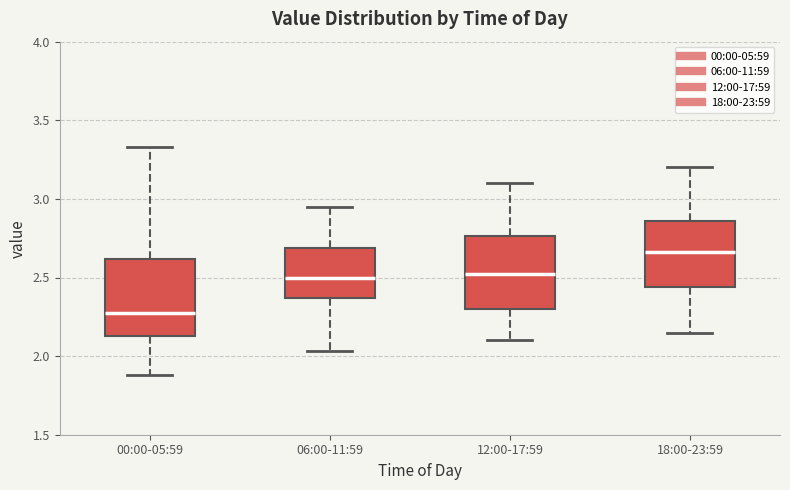

Reading left to right, read every box against the y-axis: the position of its median line, the range the box covers, and the ends of its whiskers. The values are not printed on the chart, so give them approximately, as read against the axis.

00:00-05:59: median 2.30, box 2.15 to 2.60, whiskers 1.90 to 3.35
06:00-11:59: median 2.50, box 2.35 to 2.70, whiskers 2.05 to 2.95
12:00-17:59: median 2.55, box 2.30 to 2.75, whiskers 2.10 to 3.10
18:00-23:59: median 2.65, box 2.45 to 2.85, whiskers 2.15 to 3.20